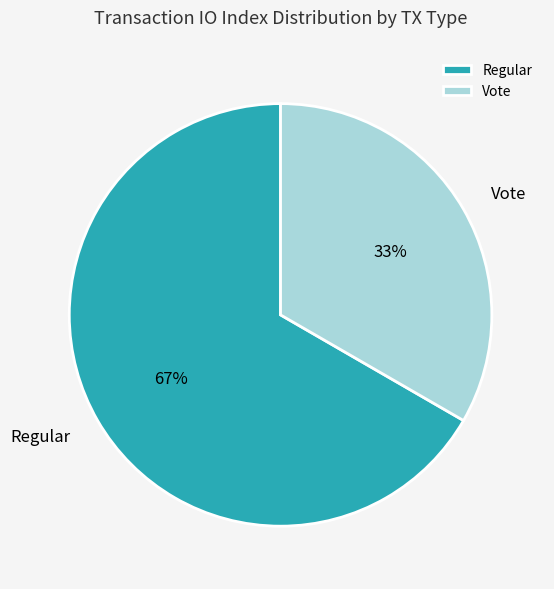

How many segments does this pie chart have?

2